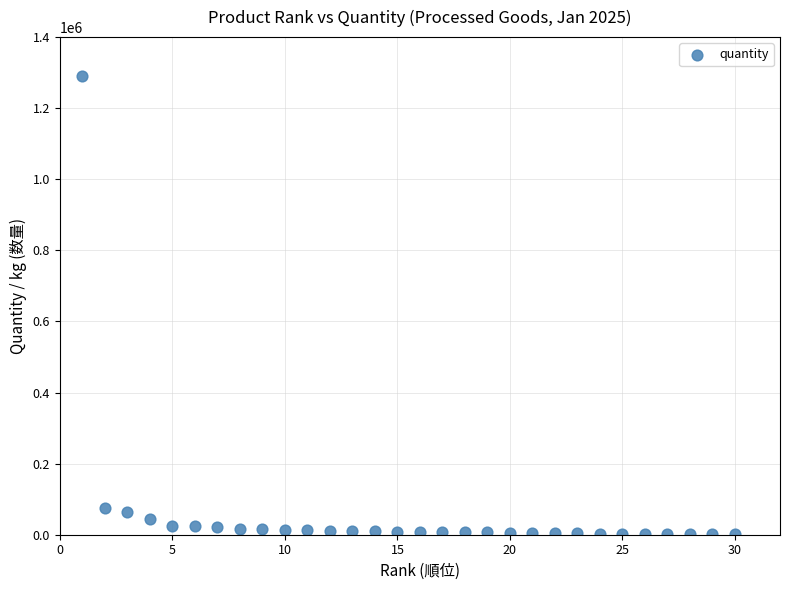

What is the range of Y values (max minus min)?

1287241